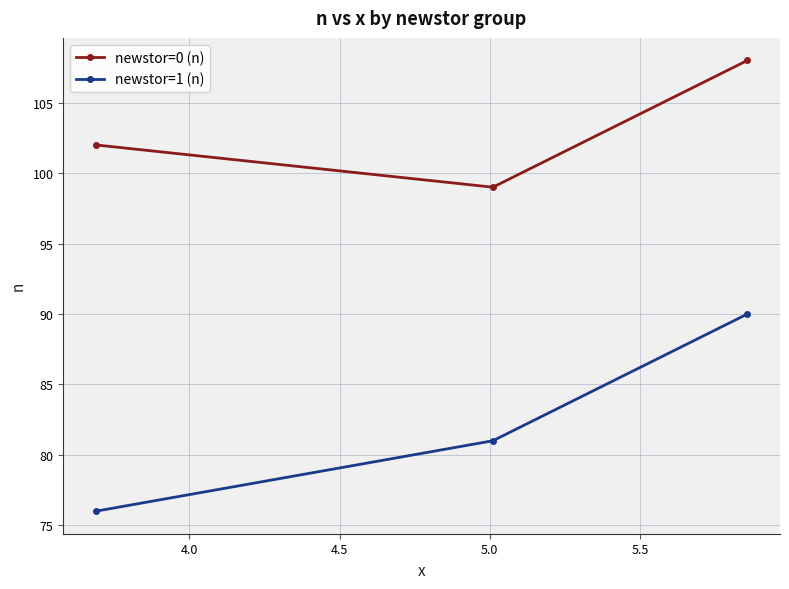

List the series in order of their overall mean, lowest first.

newstor=1 (n), newstor=0 (n)